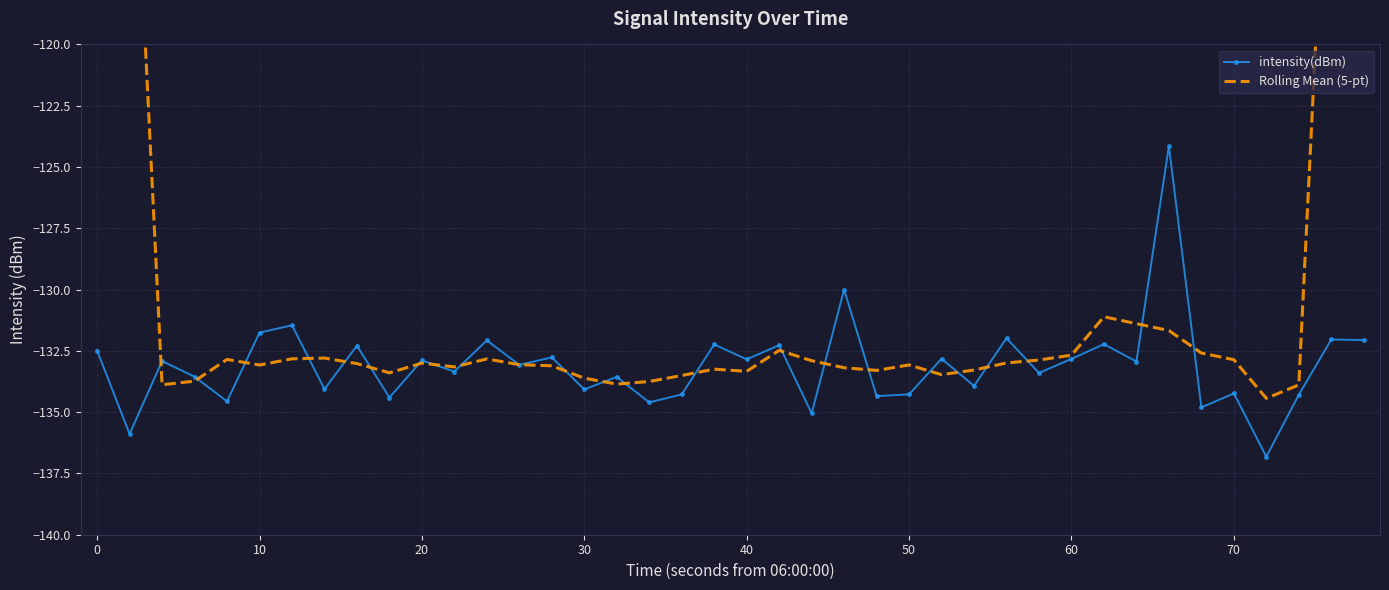

True or false: Rolling Mean (5-pt) and intensity(dBm) intersect in this chart.

True